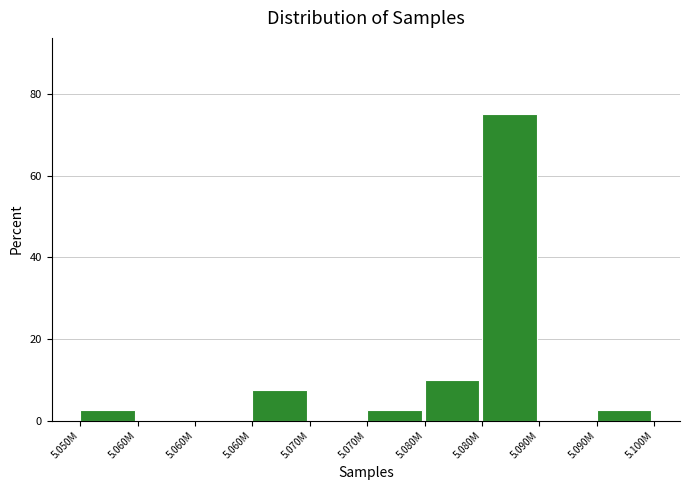

How many data points are above 2?

6